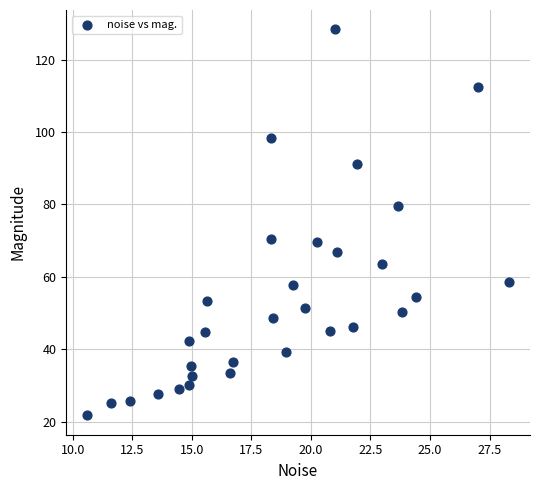

What is the range of X values (max minus min)?

17.7